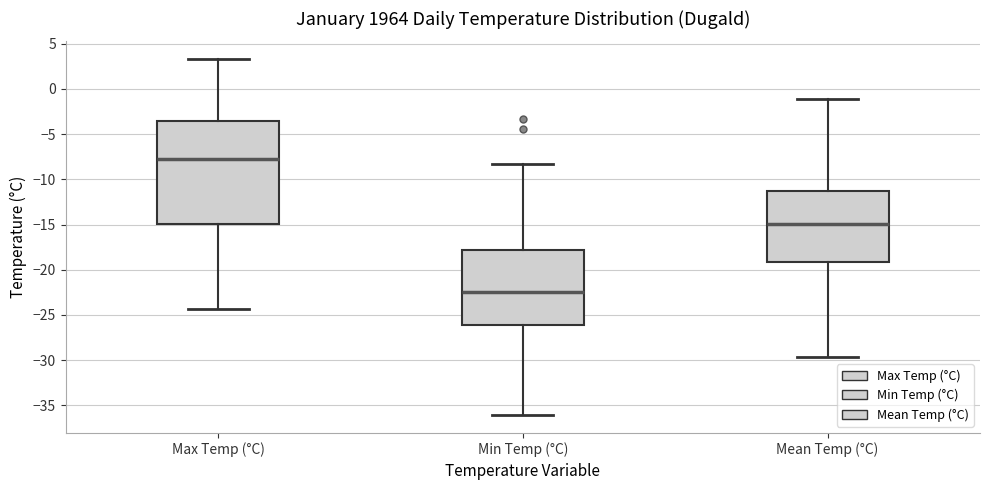

Which box has the highest median line?

Max Temp (°C)